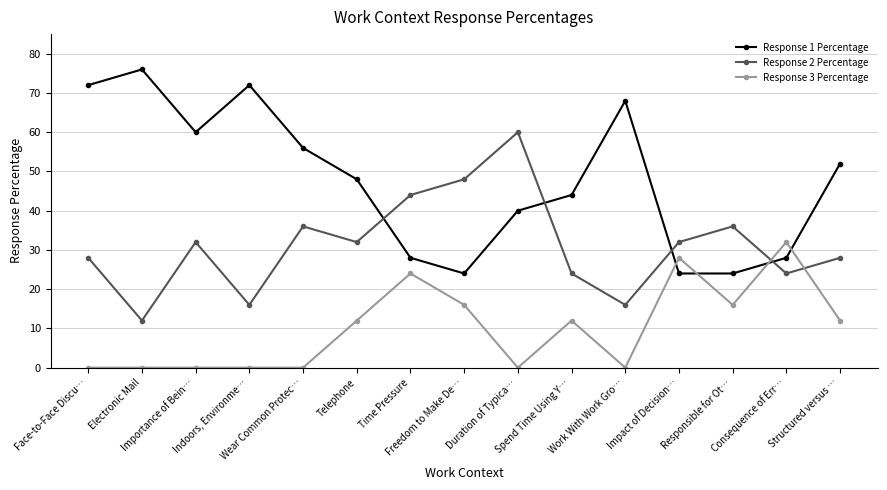

What is the average value of the Response 1 Percentage series?

48